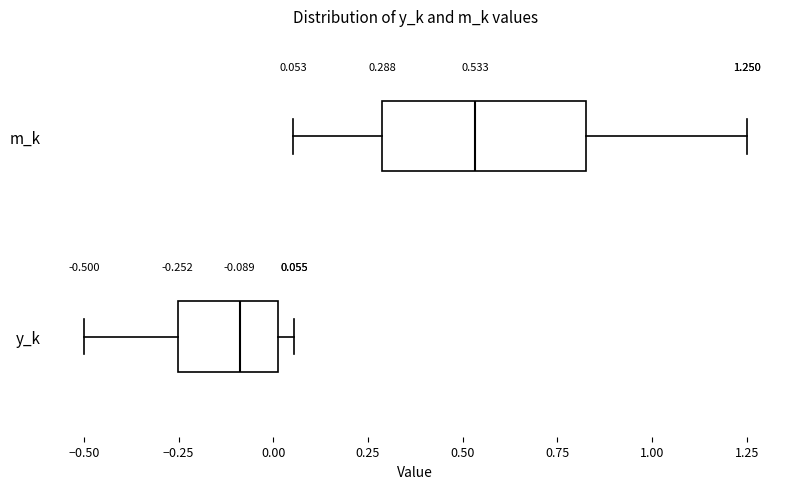

Which box is the widest, from its left edge to its right edge?

m_k